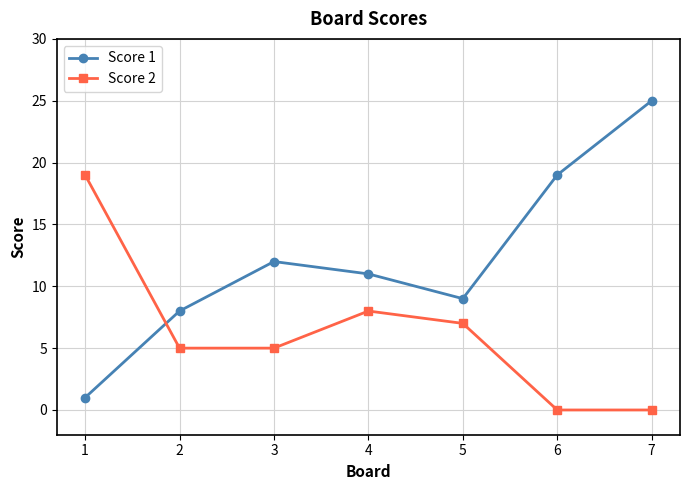

Is this an area chart (filled region under the line)?

No